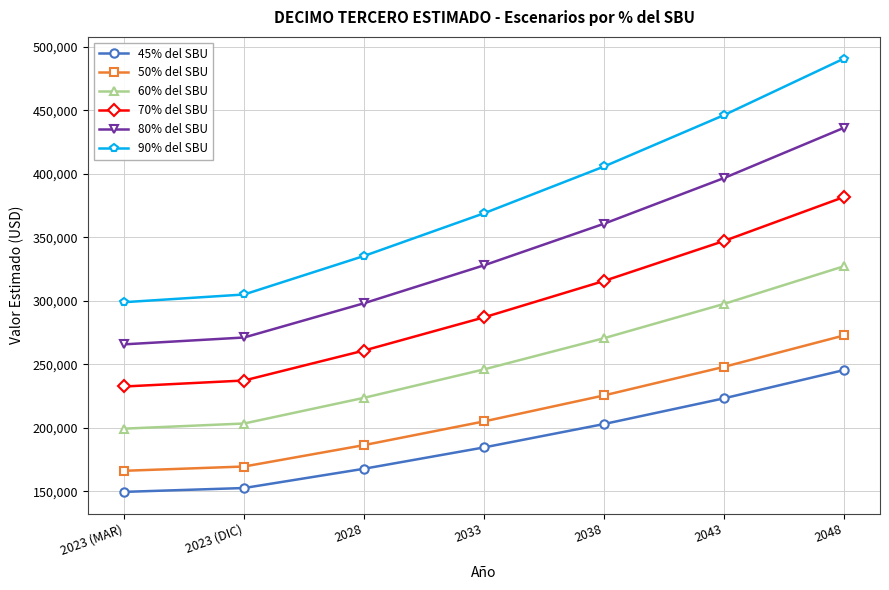

True or false: 90% del SBU and 50% del SBU cross at least once.

False